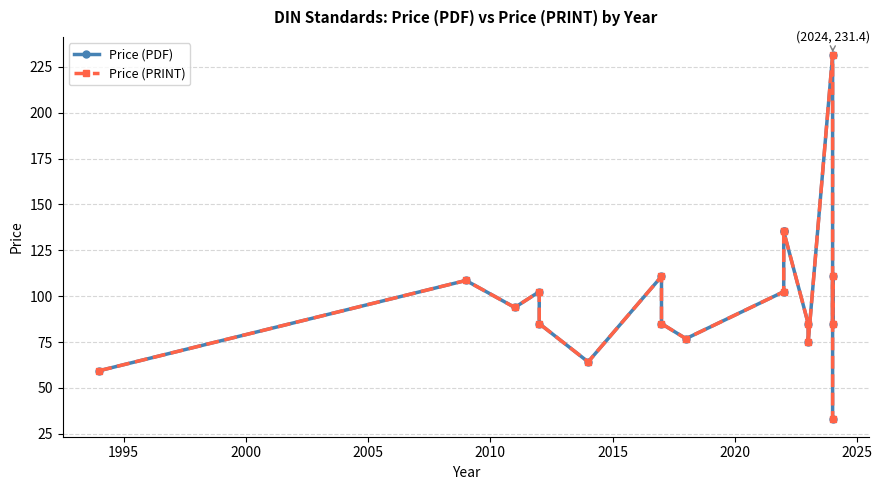

How many interior local peaks does the Price (PRINT) series have?

5